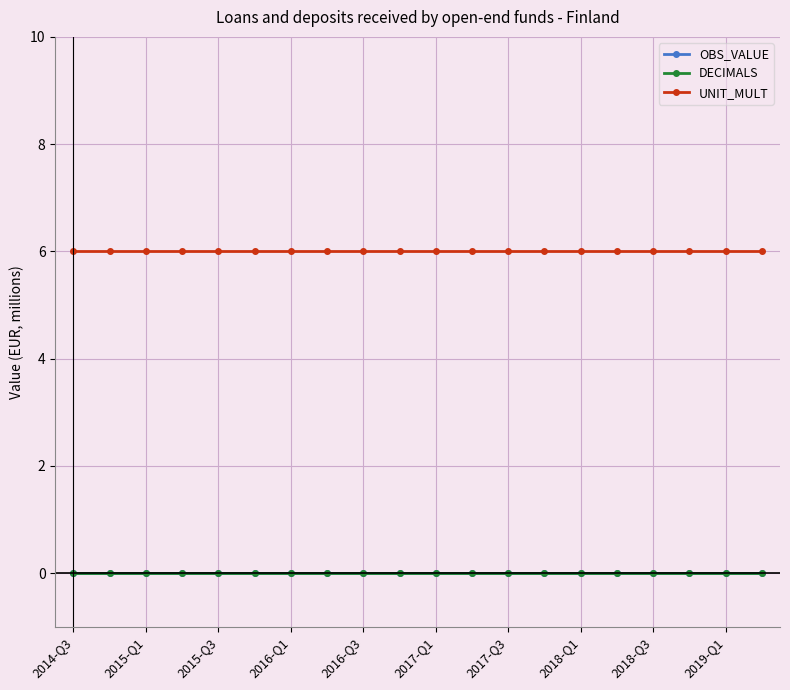

Does the chart have visible grid lines?

Yes